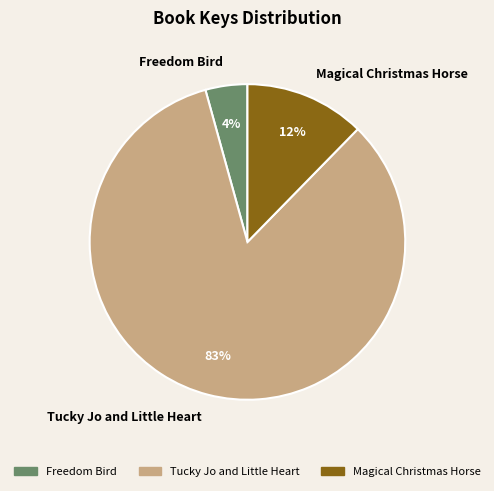

Is it true that Magical Christmas Horse is 12% of the pie?

True